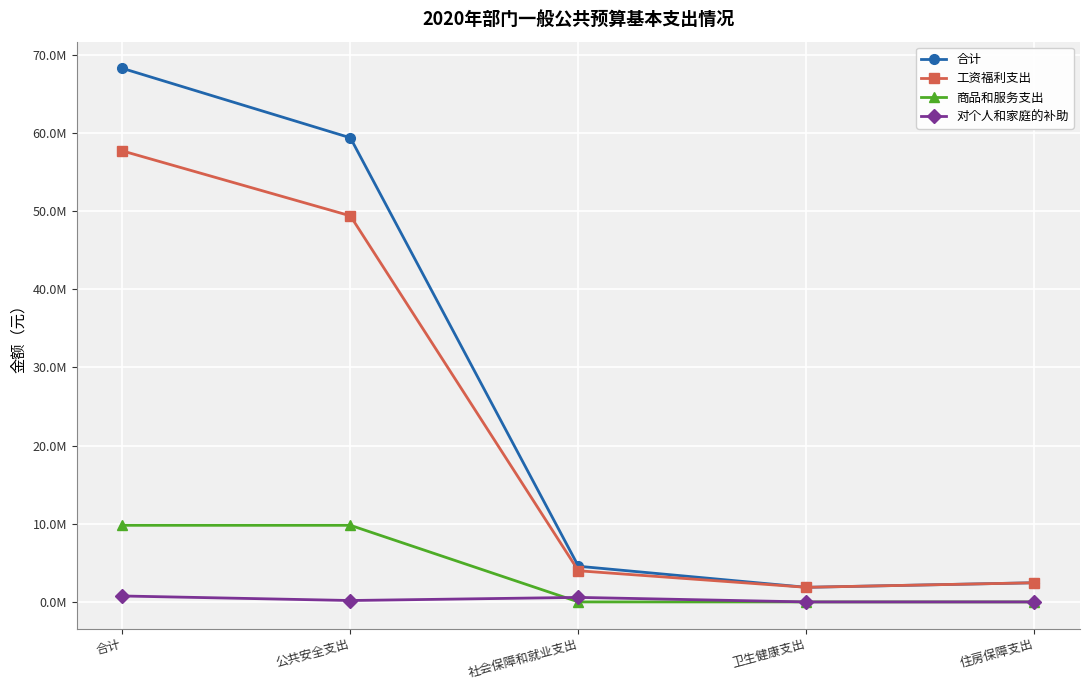

What is the difference between the 工资福利支出 values at 社会保障和就业支出 and 住房保障支出?

1533127.9